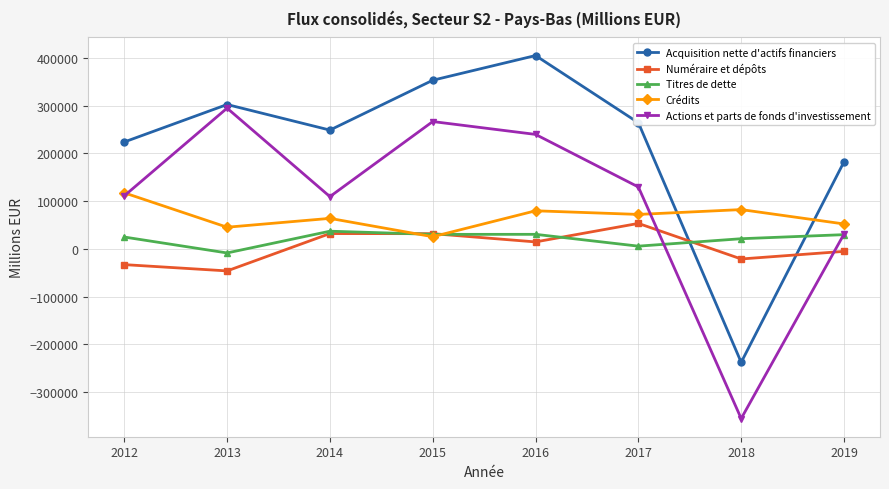

What is the value of the Numéraire et dépôts point at the 1st from the left?

-33079